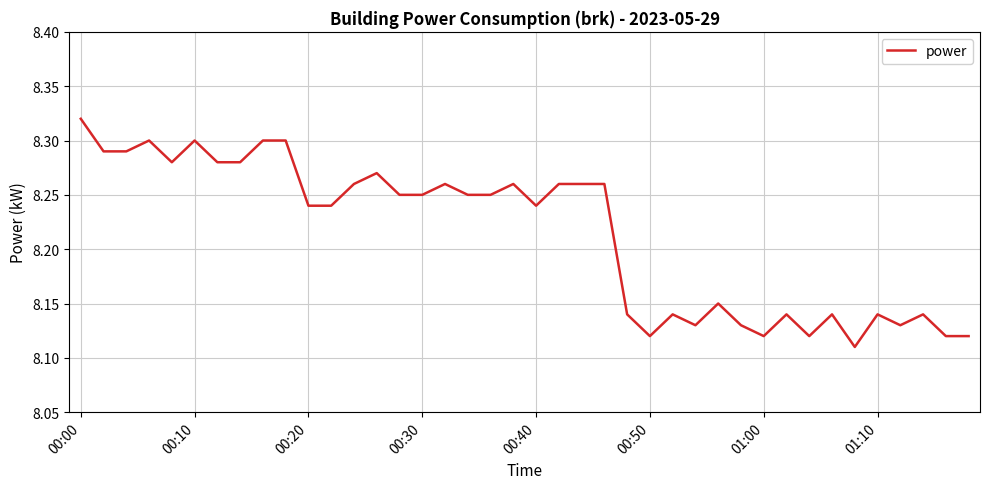

Is this an area chart (filled region under the line)?

No